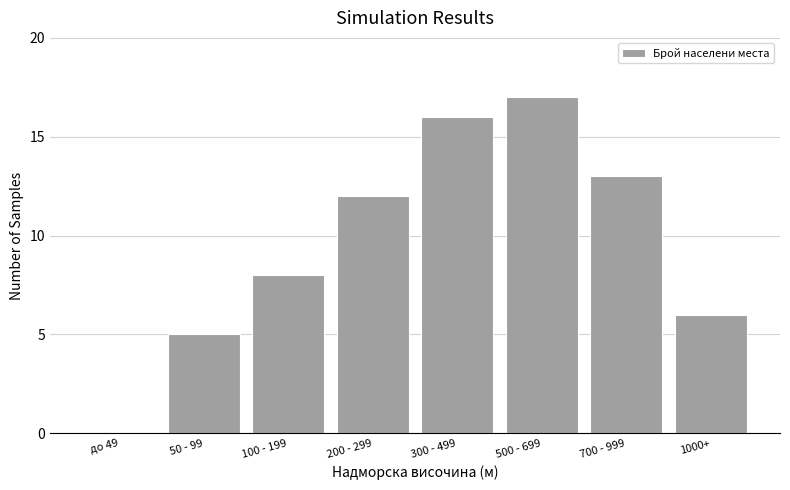

Reading right to left, list all the values displayed in this chart.

1000+=6	700 - 999=13	500 - 699=17	300 - 499=16	200 - 299=12	100 - 199=8	50 - 99=5	до 49=0